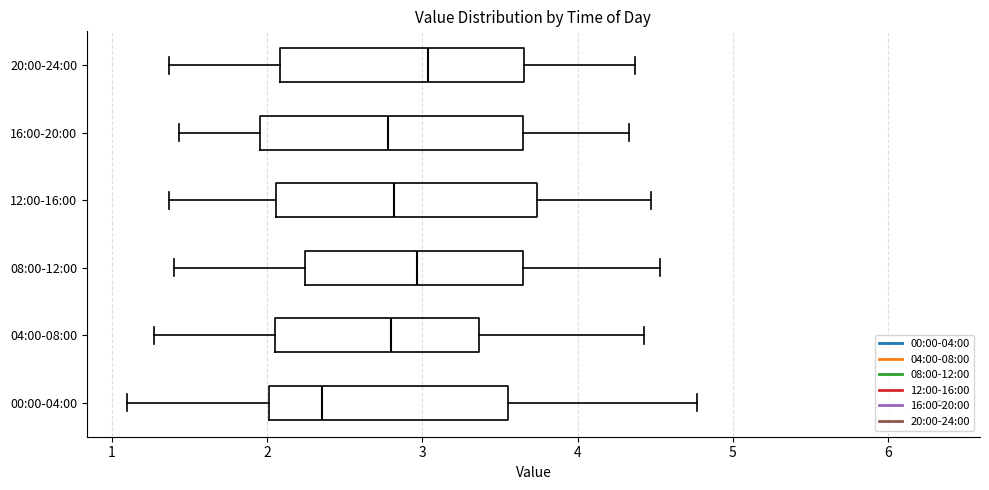

Reading bottom to top, read every box against the x-axis: the position of its median line, the range the box covers, and the ends of its whiskers. The values are not printed on the chart, so give them approximately, as read against the axis.

00:00-04:00: median 2.4, box 2.0 to 3.6, whiskers 1.1 to 4.8
04:00-08:00: median 2.8, box 2.1 to 3.4, whiskers 1.3 to 4.4
08:00-12:00: median 3.0, box 2.2 to 3.6, whiskers 1.4 to 4.5
12:00-16:00: median 2.8, box 2.1 to 3.7, whiskers 1.4 to 4.5
16:00-20:00: median 2.8, box 2.0 to 3.7, whiskers 1.4 to 4.3
20:00-24:00: median 3.0, box 2.1 to 3.7, whiskers 1.4 to 4.4